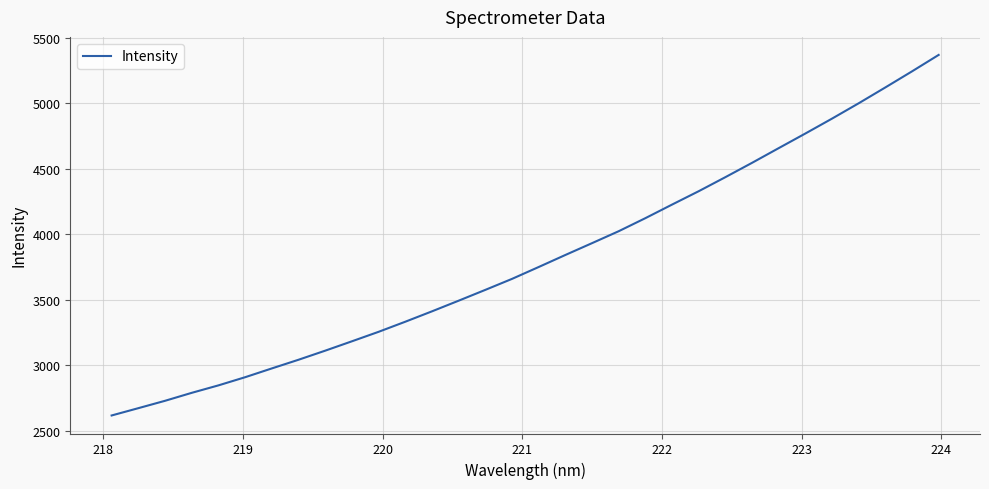

What is the minimum value shown in the chart?

2617.5